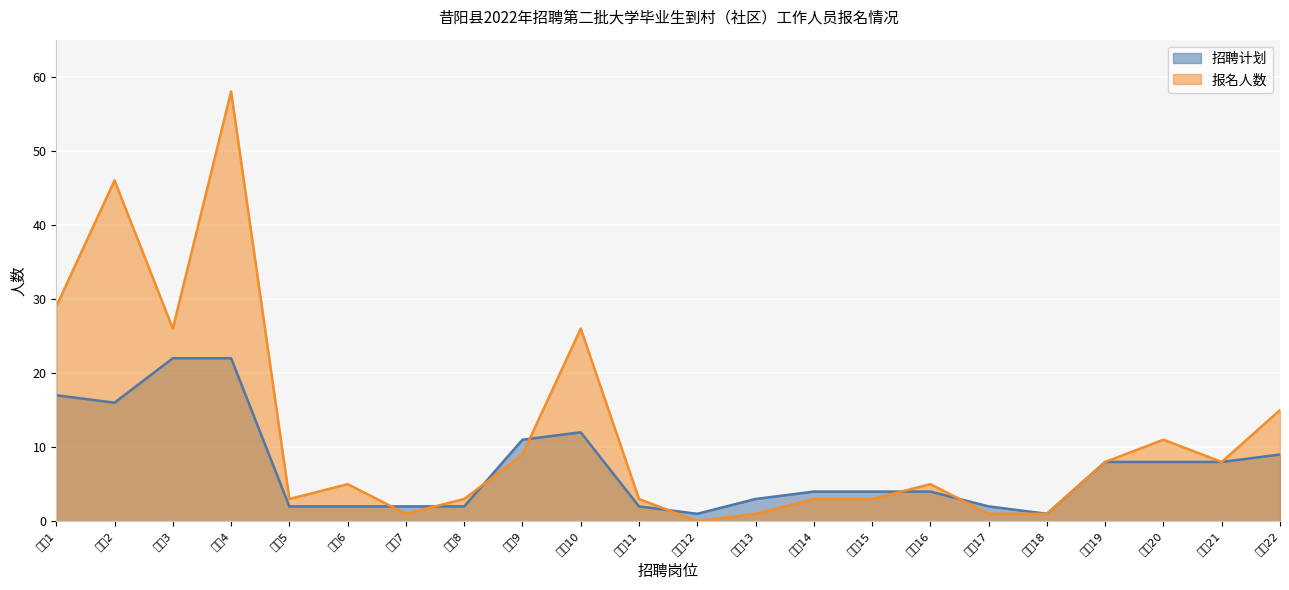

What is the maximum value shown in the chart?

58